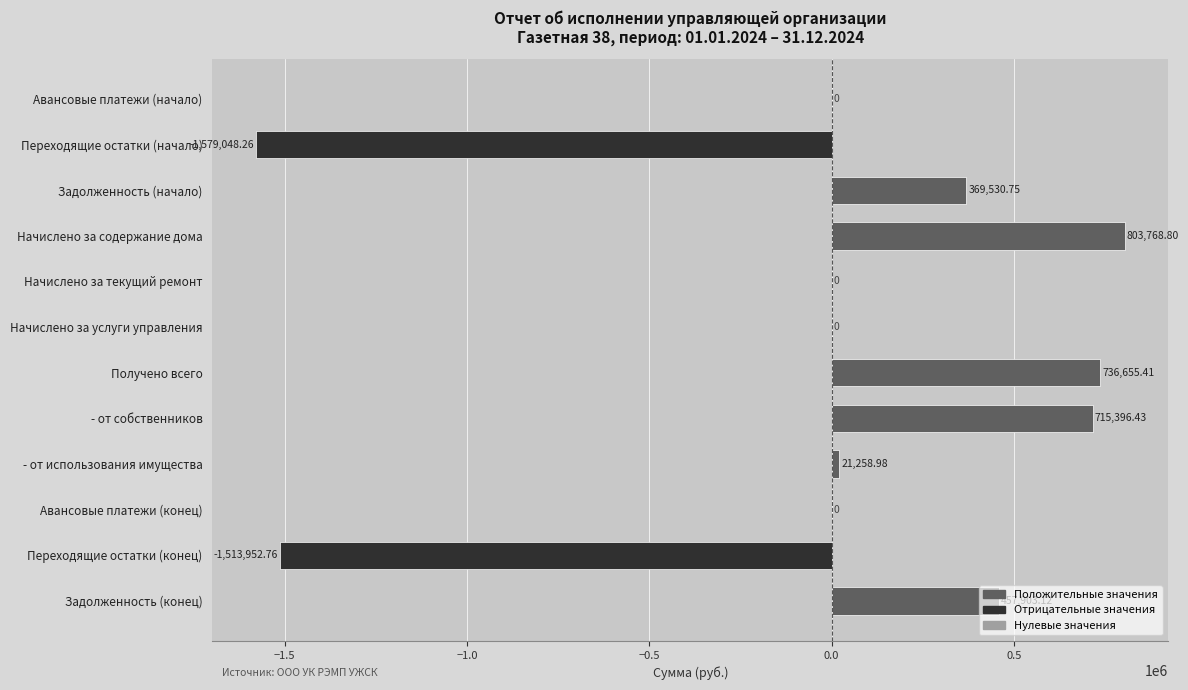

Count the number of values greater than 21258.

6